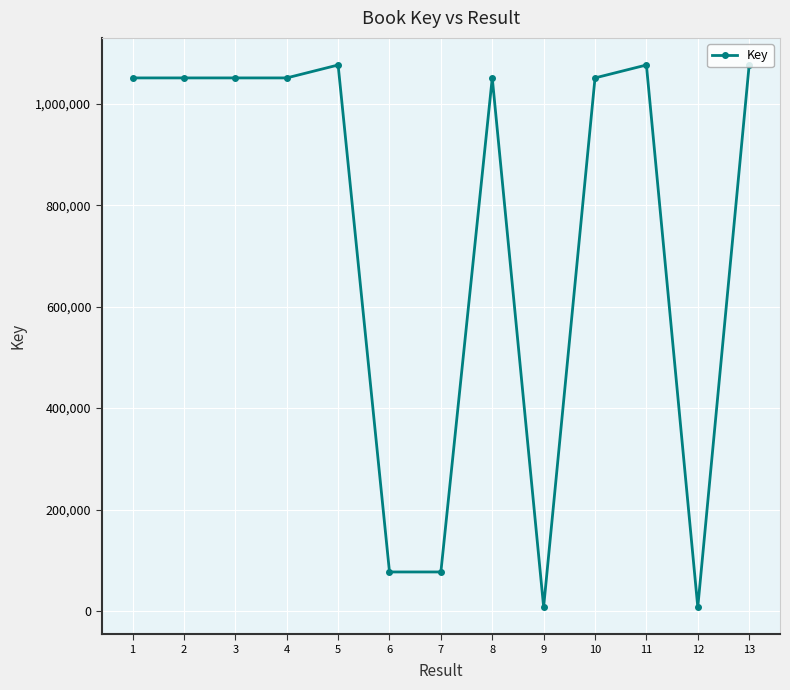

What is the difference between the maximum and second lowest values?

1068313